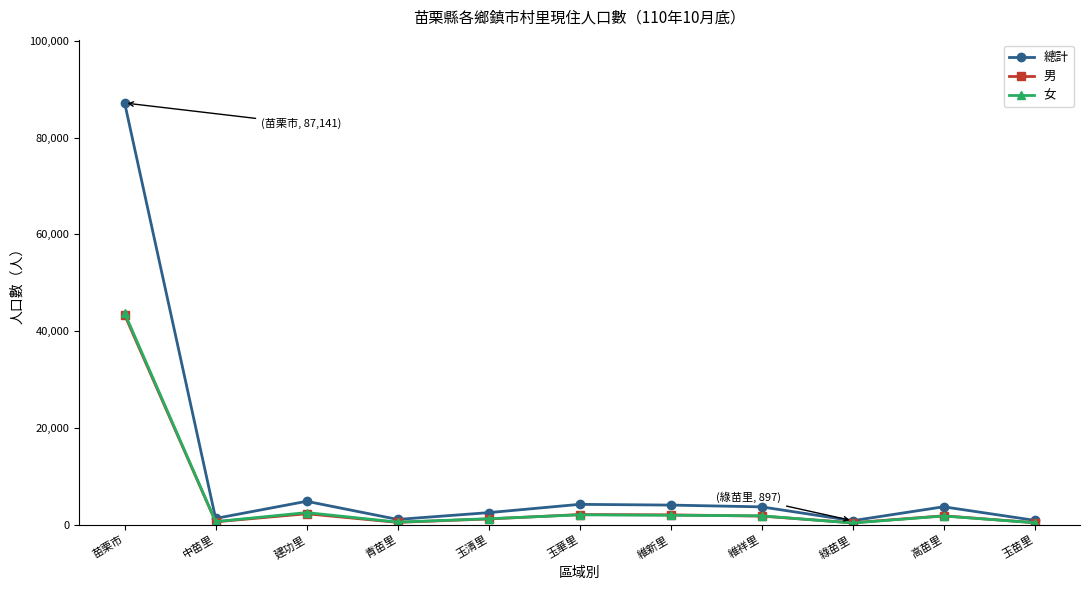

At which category does 男 reach its first local valley?

中苗里